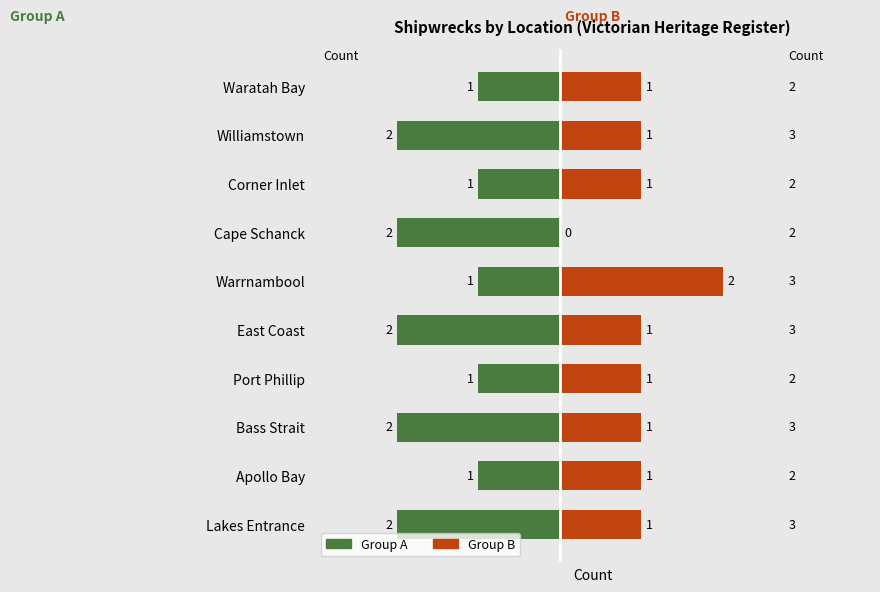

Are the bars horizontal?

Yes